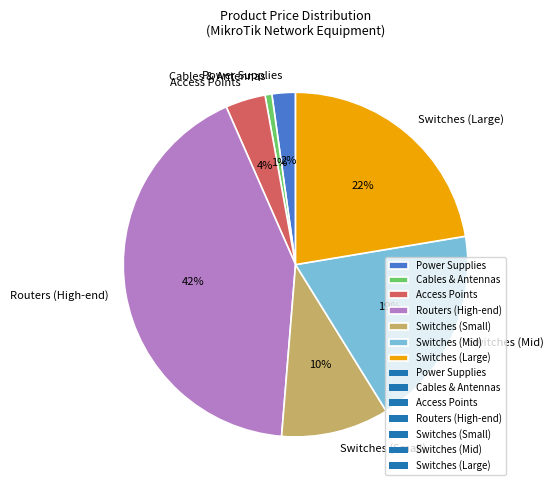

Count the number of slices in the pie.

7